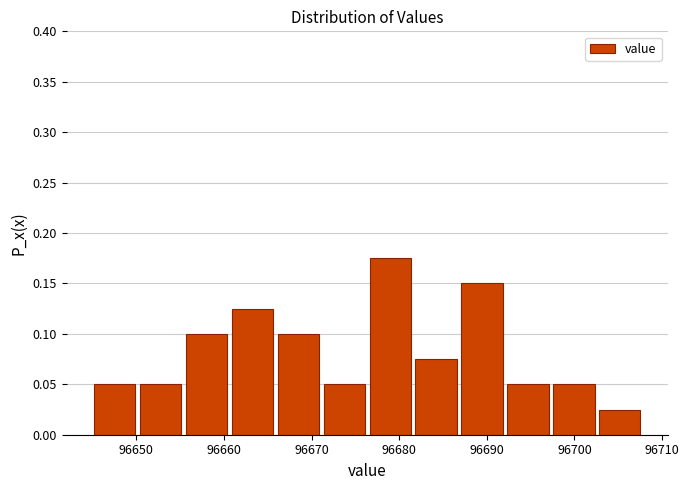

Reading left to right, transcribe this chart: for each bar, give the range it covers on the x-axis and its height. Neither the bar edges nor the heights are printed on the chart, so give them approximately, as read against the axes.

96645 to 96650: 0.050
96650 to 96656: 0.050
96656 to 96661: 0.100
96661 to 96666: 0.125
96666 to 96671: 0.100
96671 to 96677: 0.050
96677 to 96682: 0.175
96682 to 96687: 0.075
96687 to 96692: 0.150
96692 to 96698: 0.050
96698 to 96703: 0.050
96703 to 96708: 0.025